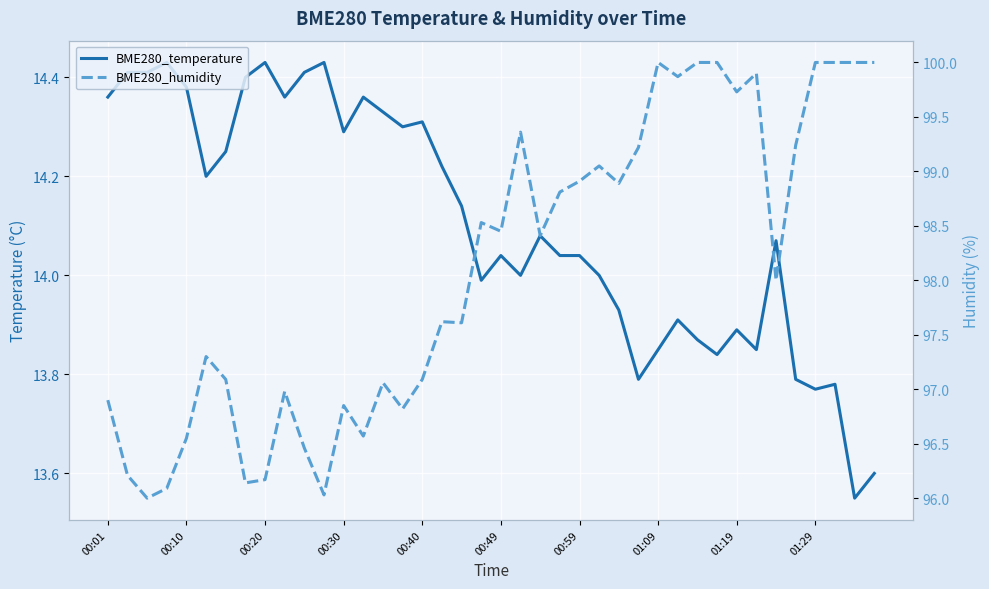

What is the total value across all series at 10?

110.9